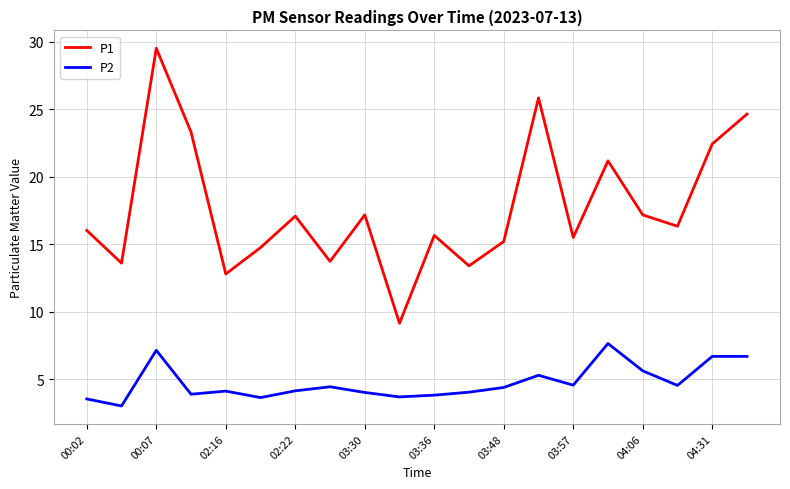

Which series has the largest range (max minus min)?

P1